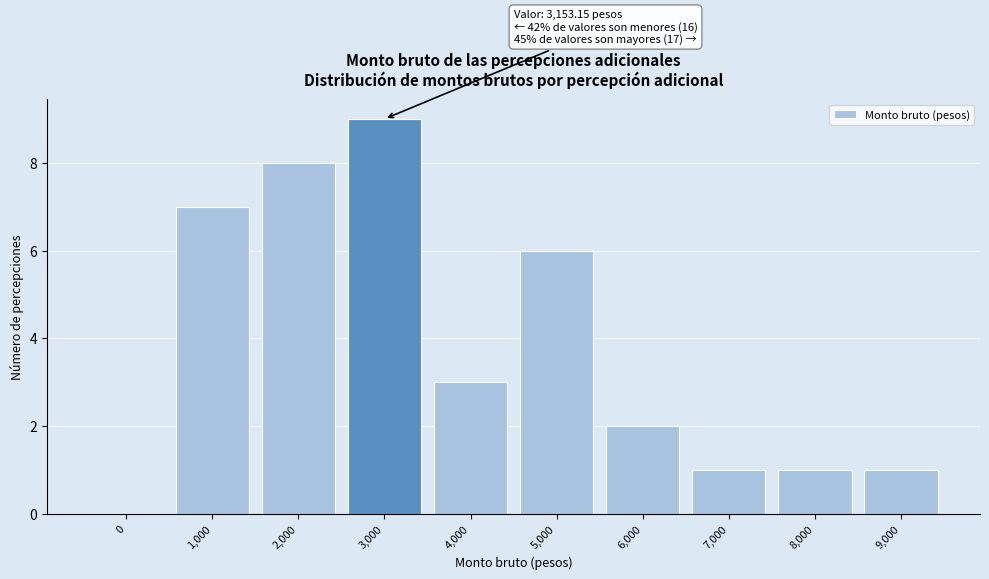

Reading right to left, extract all data points from this chart.

9,000=1	8,000=1	7,000=1	6,000=2	5,000=6	4,000=3	3,000=9	2,000=8	1,000=7	0=0